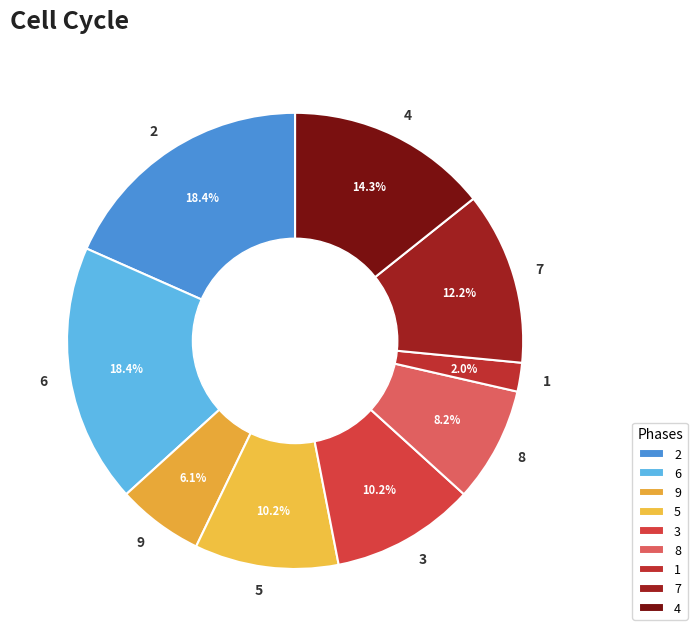

To the nearest percent, what portion does 2 represent?

18%